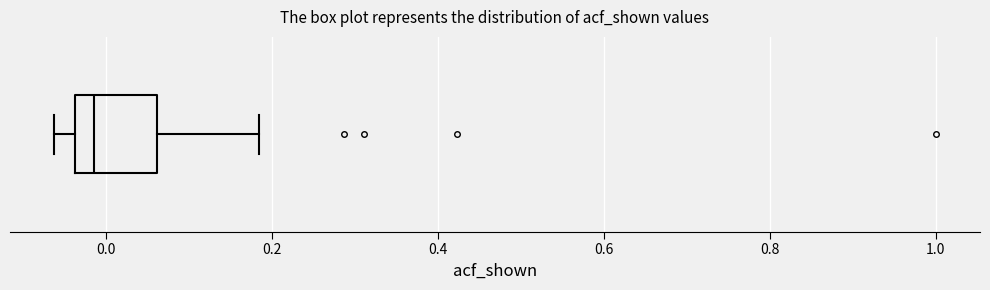

Where does the median line of the box sit on the x-axis? The values are not printed on the chart, so give them approximately, as read against the axis.

-0.02